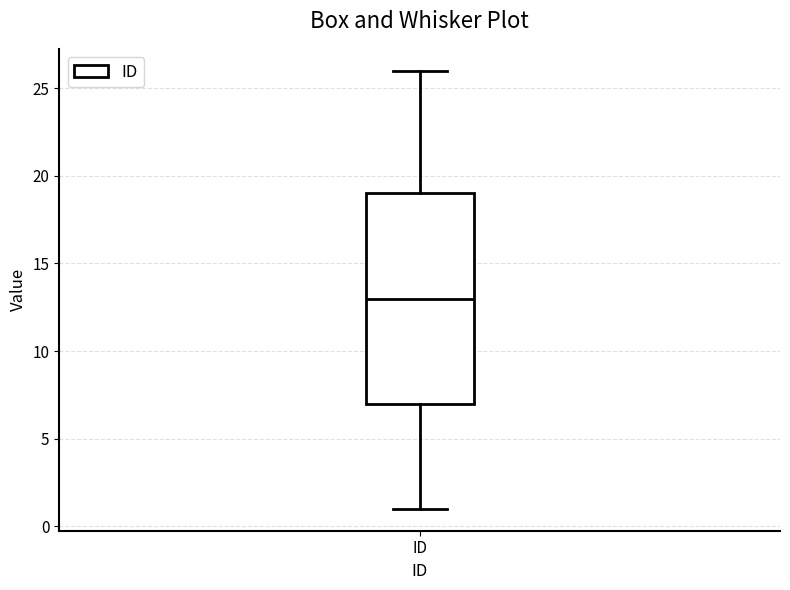

Read this box plot against the y-axis: the position of the median line, the range covered by the box, and the ends of both whiskers. The values are not printed on the chart, so give them approximately, as read against the axis.

median 13, box 7 to 19, whiskers 1 to 26